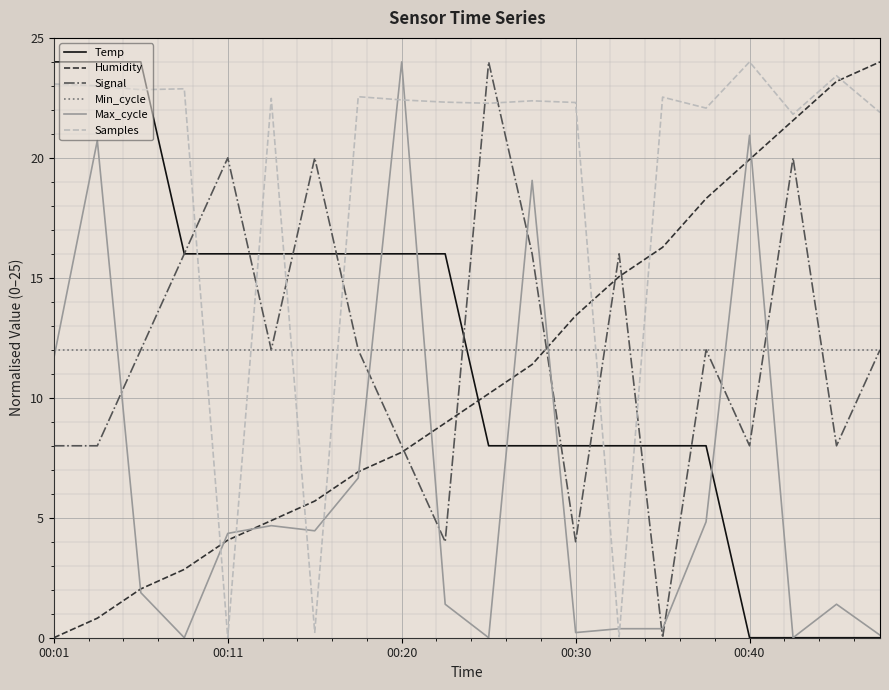

How many times do Min_cycle and Temp cross each other?

1